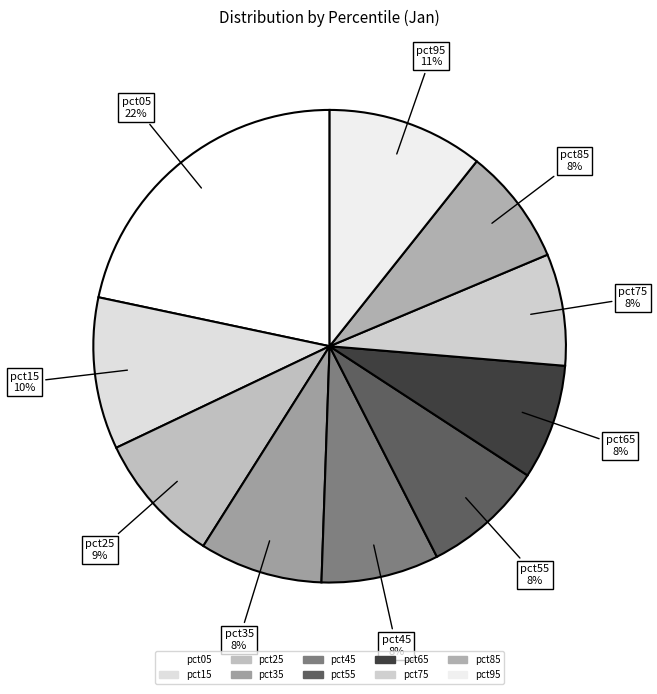

Does any single category account for the majority?

No